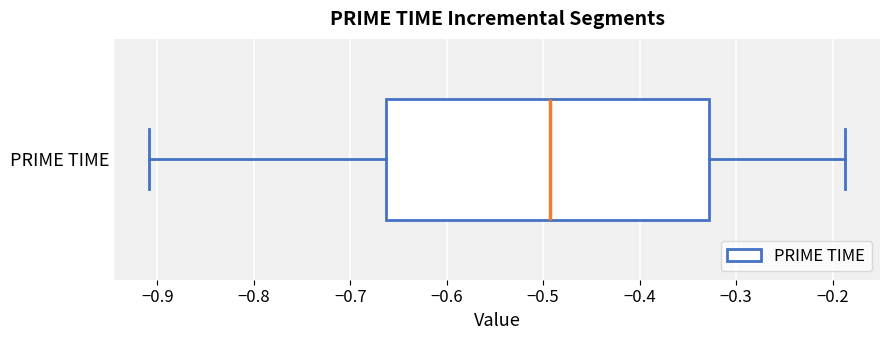

Read this box plot against the x-axis: the position of the median line, the range covered by the box, and the ends of both whiskers. The values are not printed on the chart, so give them approximately, as read against the axis.

median -0.49, box -0.66 to -0.33, whiskers -0.91 to -0.19